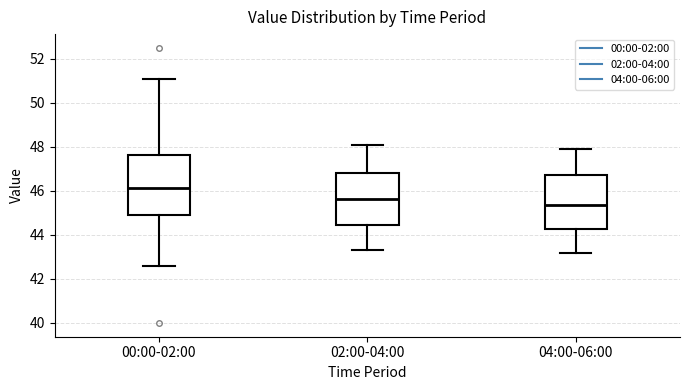

Where is the upper edge of the box for 04:00-06:00 on the y-axis? The values are not printed on the chart, so give them approximately, as read against the axis.

46.8